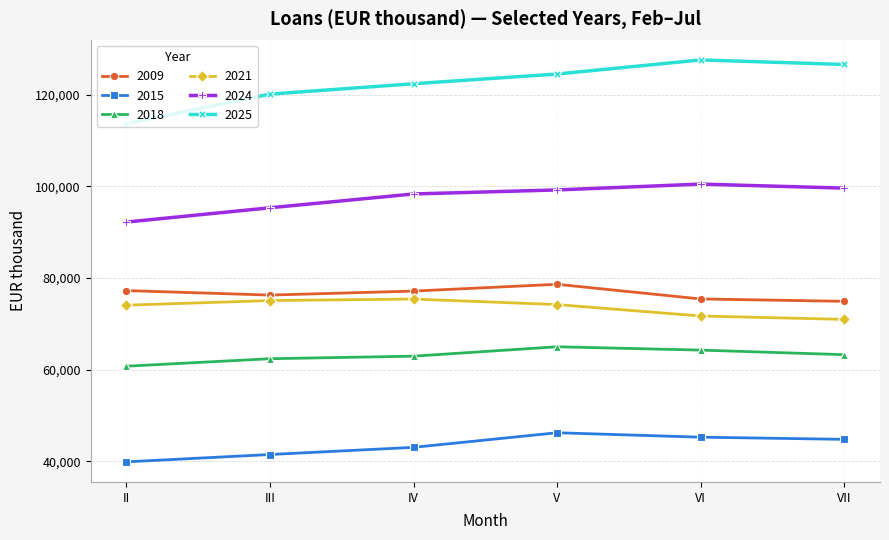

What is the value of the 2025 point at the 3rd from the left?

122366